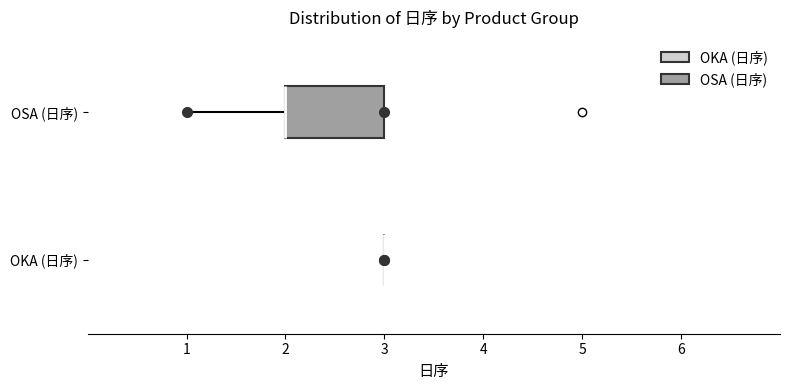

Reading bottom to top, transcribe this box plot: for each box, give where its median line is, the range the box spans, and where its two whiskers end, as read against the x-axis. The values are not printed on the chart, so give them approximately, as read against the axis.

OKA (日序): box collapsed to a line at 3, whiskers 3 to 3
OSA (日序): median 2 (drawn on the box's left edge), box 2 to 3, whiskers 1 to 3